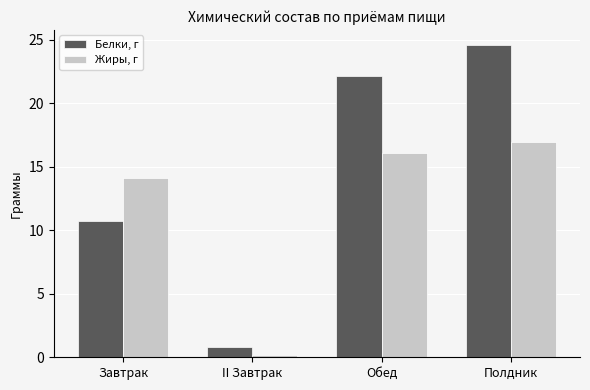

Which category has the lowest value across all series?

II Завтрак